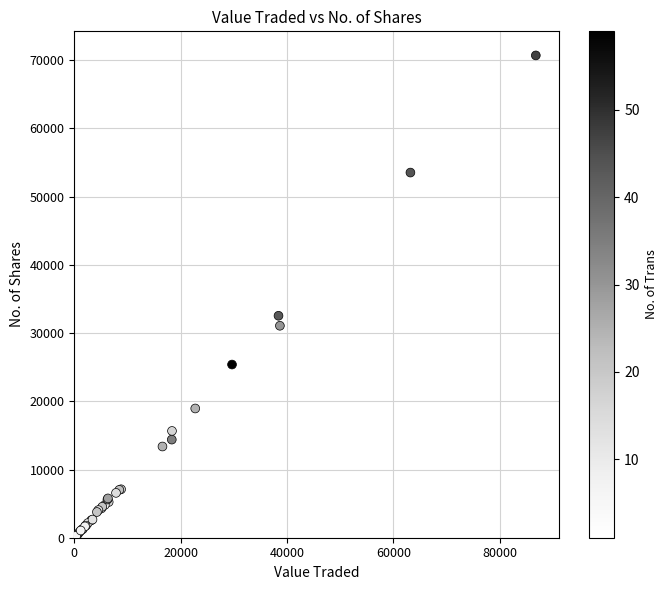

What Y value in the scatter plot is closest to 35399?

32537